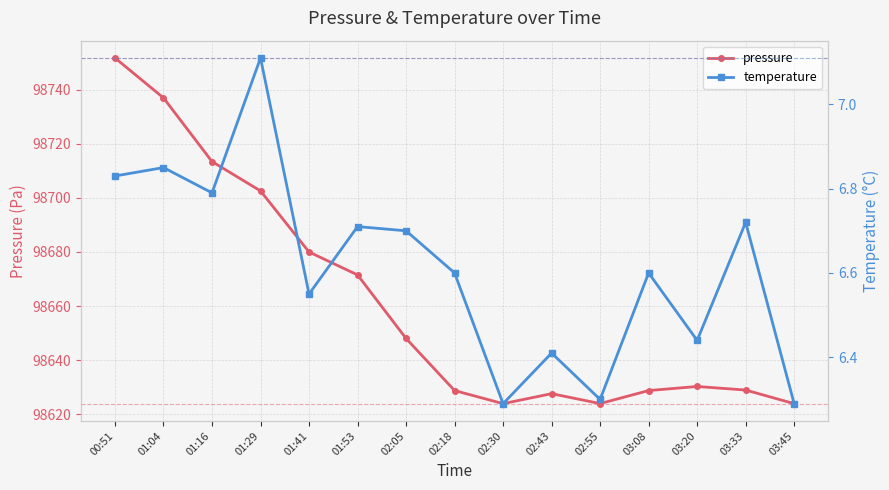

True or false: temperature has more than 1 interior local peaks.

True